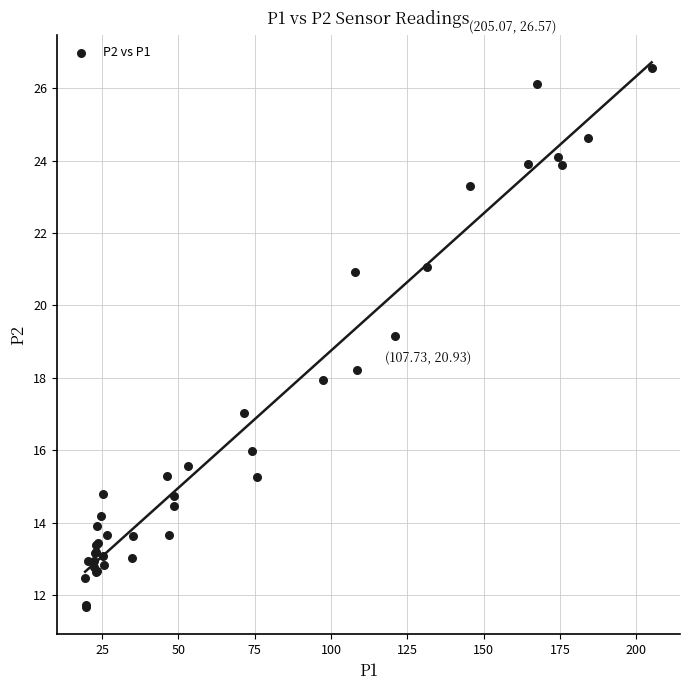

What Y value in the scatter plot is closest to 19?

19.2